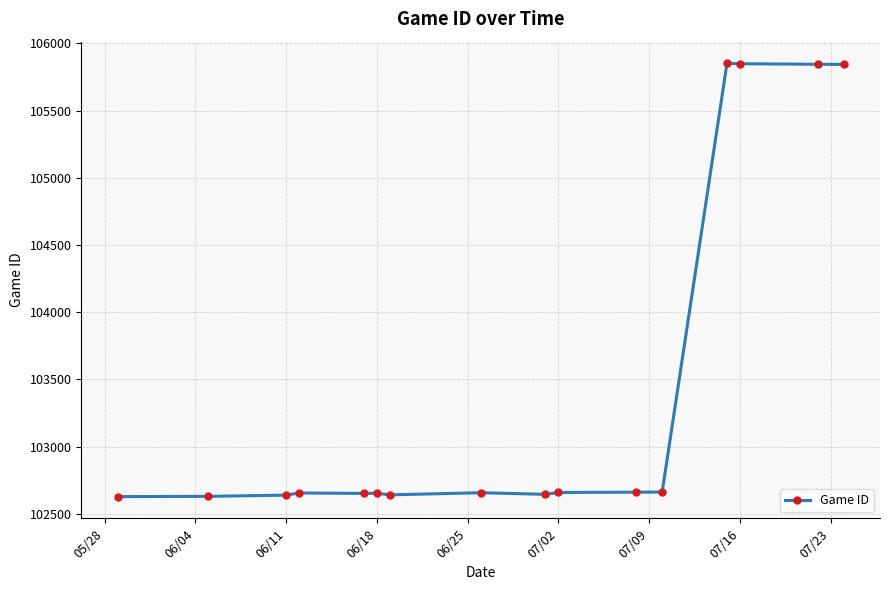

What is the difference between the maximum and second lowest values?

3222